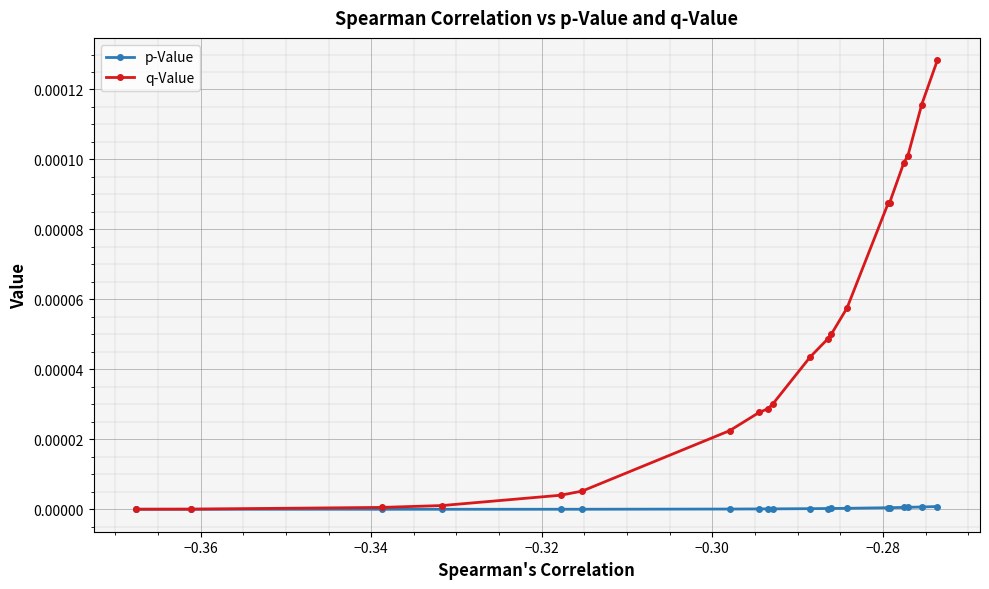

Which series has the largest total across all categories?

q-Value